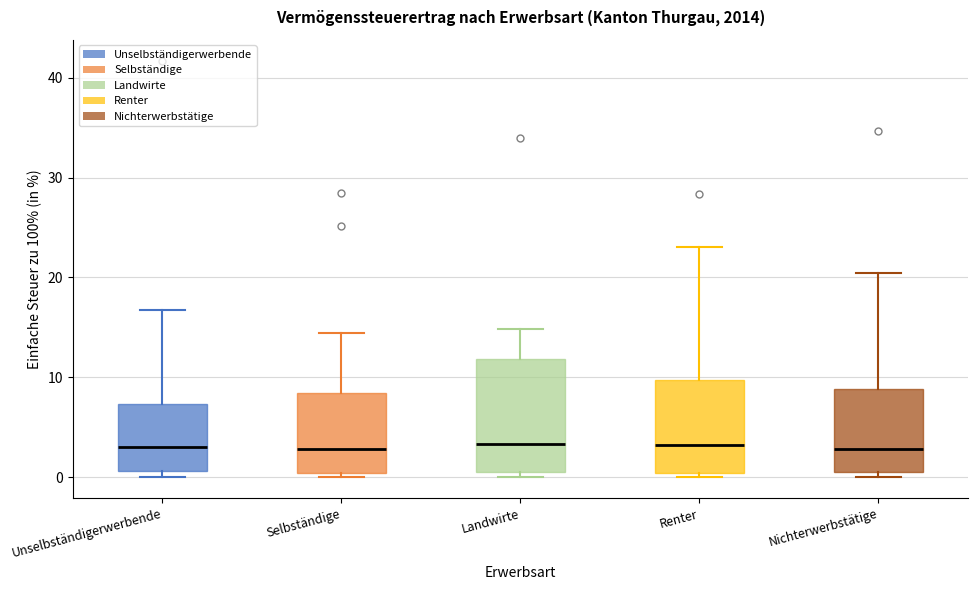

Where does the median line of the box for Landwirte sit on the y-axis? The values are not printed on the chart, so give them approximately, as read against the axis.

3